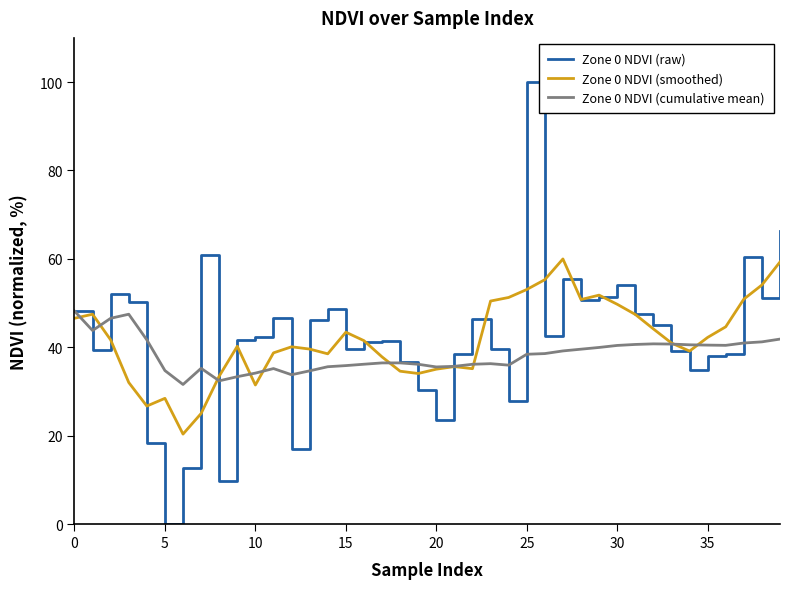

What is the lowest value of the Zone 0 NDVI (smoothed) series?

20.4